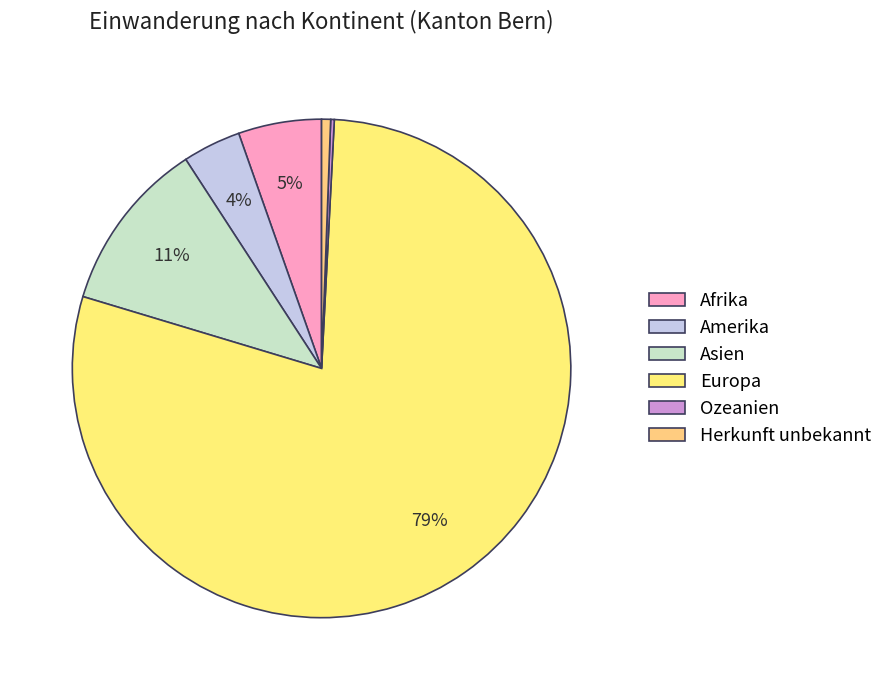

What is the majority slice?

Europa